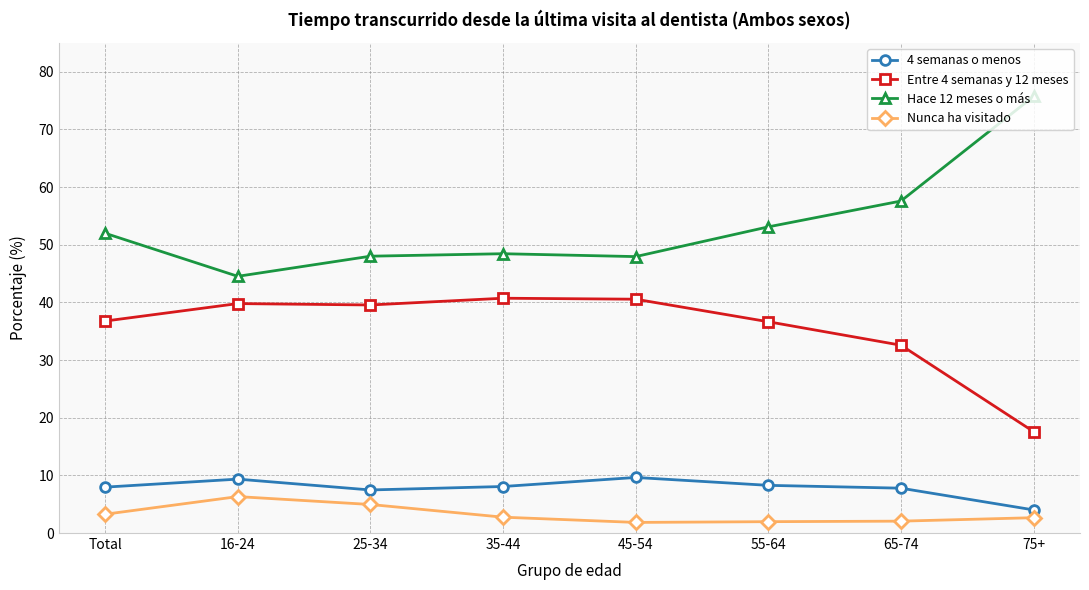

True or false: Nunca ha visitado and Hace 12 meses o más intersect in this chart.

False